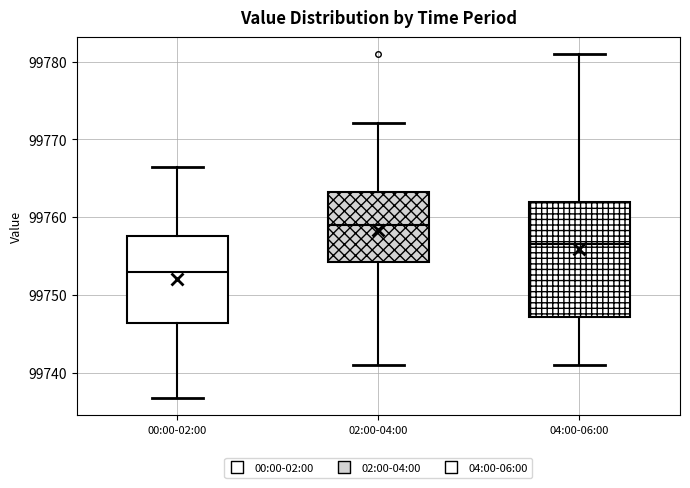

Where does the upper whisker of the box for 00:00-02:00 end on the y-axis? The values are not printed on the chart, so give them approximately, as read against the axis.

99767